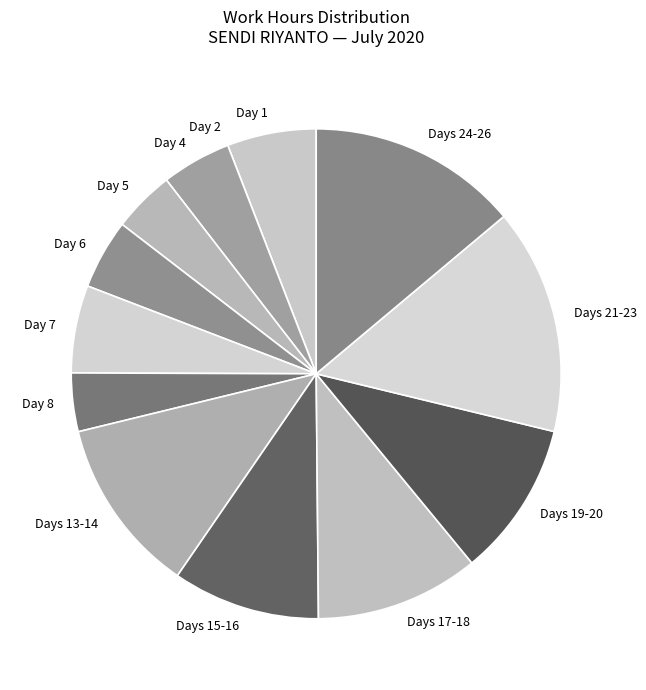

Combined, do Days 19-20 and Day 7 account for over 50%?

No